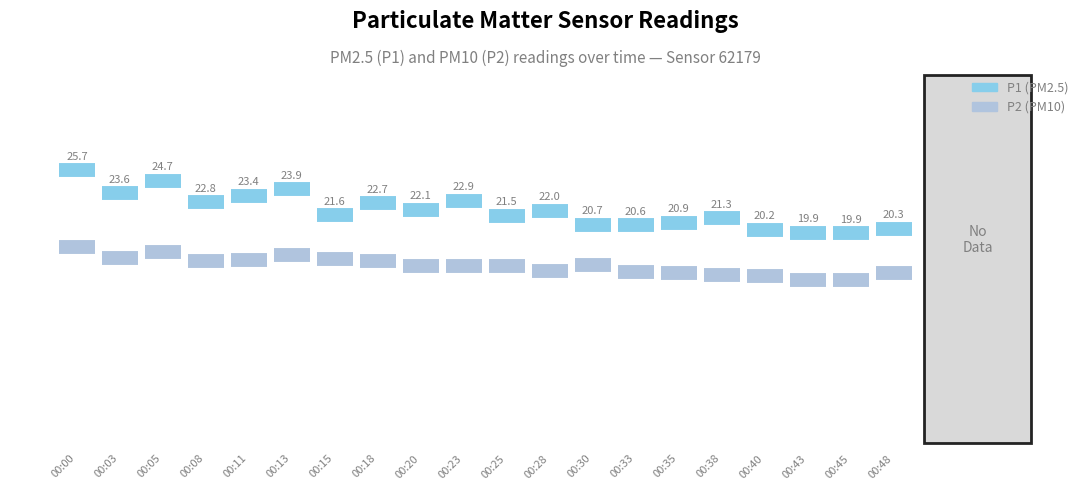

Which series changed the most between 00:00 and 00:03?

P1